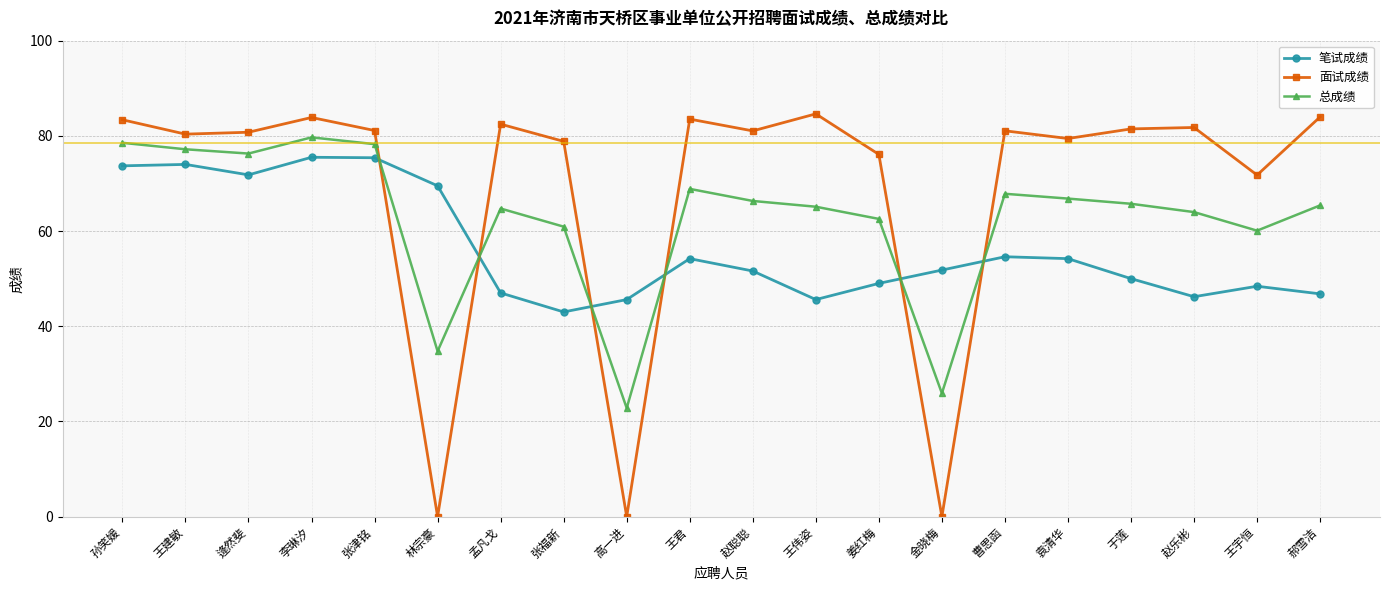

Where do 面试成绩 and 笔试成绩 first cross each other?

张津铭 and 林宗豪